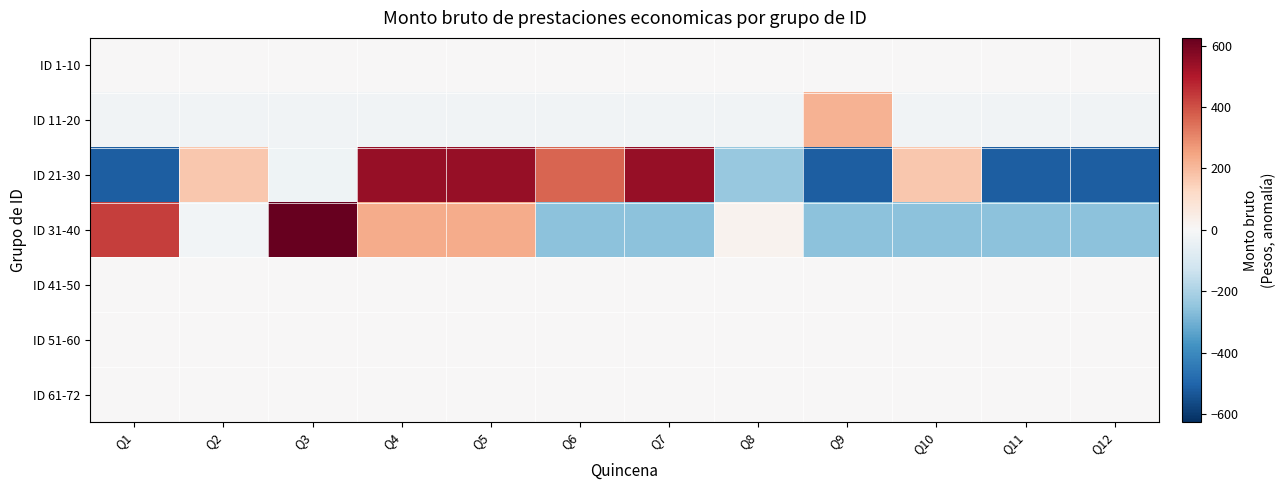

What is the spread (max minus min) of values at Q9?

731.6